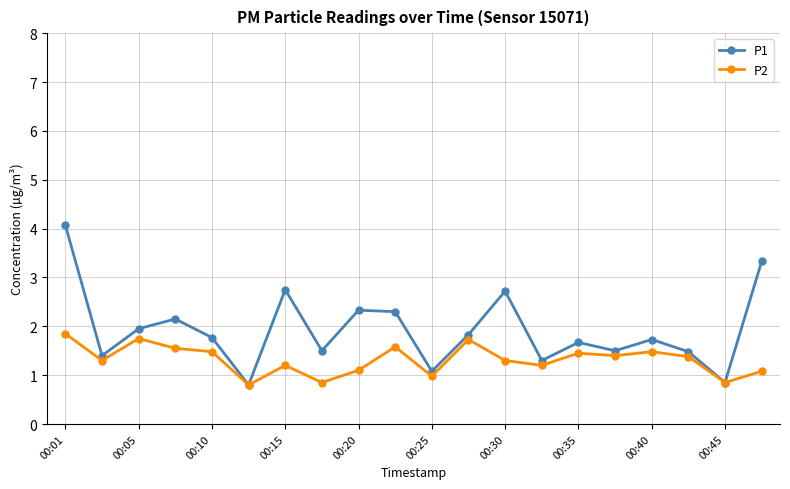

What is the minimum value for P1?

0.8